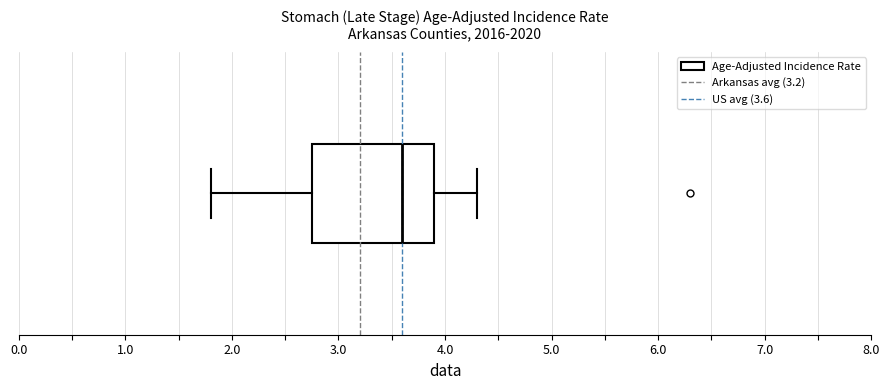

Transcribe this box plot: give where the median line is, the range the box spans, and where the two whiskers end, as read against the x-axis. The values are not printed on the chart, so give them approximately, as read against the axis.

median 3.6, box 2.8 to 3.9, whiskers 1.8 to 4.3